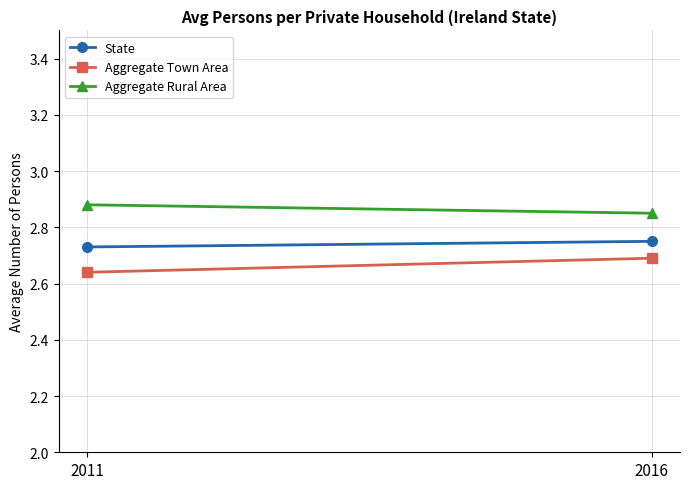

What value does the Aggregate Rural Area series have at 2016?

2.9